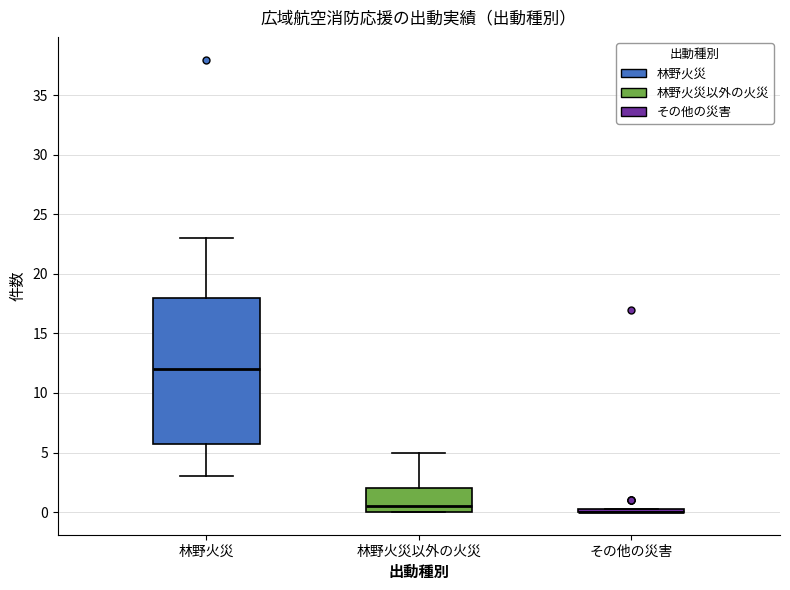

Reading left to right, read every box against the y-axis: the position of its median line, the range the box covers, and the ends of its whiskers. The values are not printed on the chart, so give them approximately, as read against the axis.

林野火災: median 12.0, box 6.0 to 18.0, whiskers 3.0 to 23.0
林野火災以外の火災: median 0.5, box 0.0 to 2.0, whiskers 0.0 to 5.0
その他の災害: box collapsed to a line at 0.0, whiskers 0.0 to 0.5